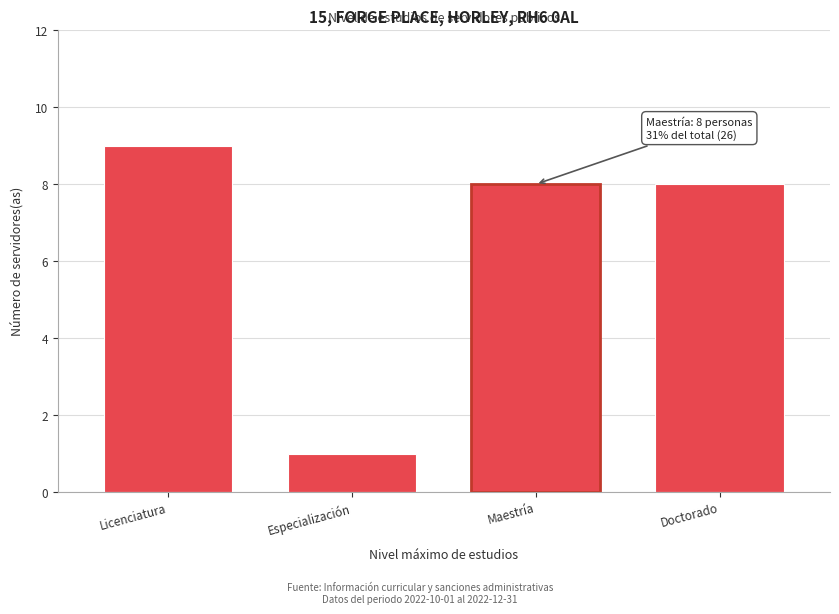

Reading right to left, transcribe all the data shown in this chart.

8	8	1	9